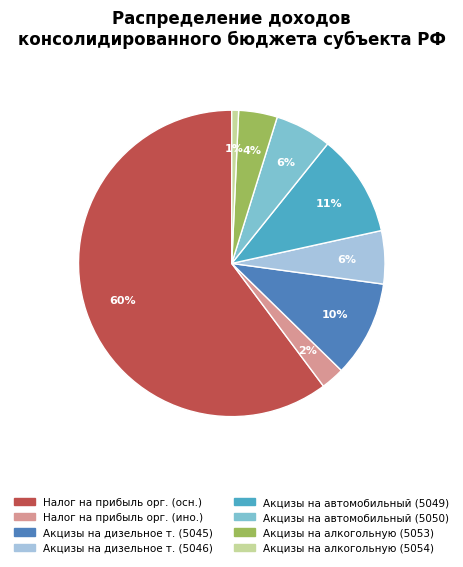

To the nearest percent, what is the difference between the largest and smallest slice percentages?

59%